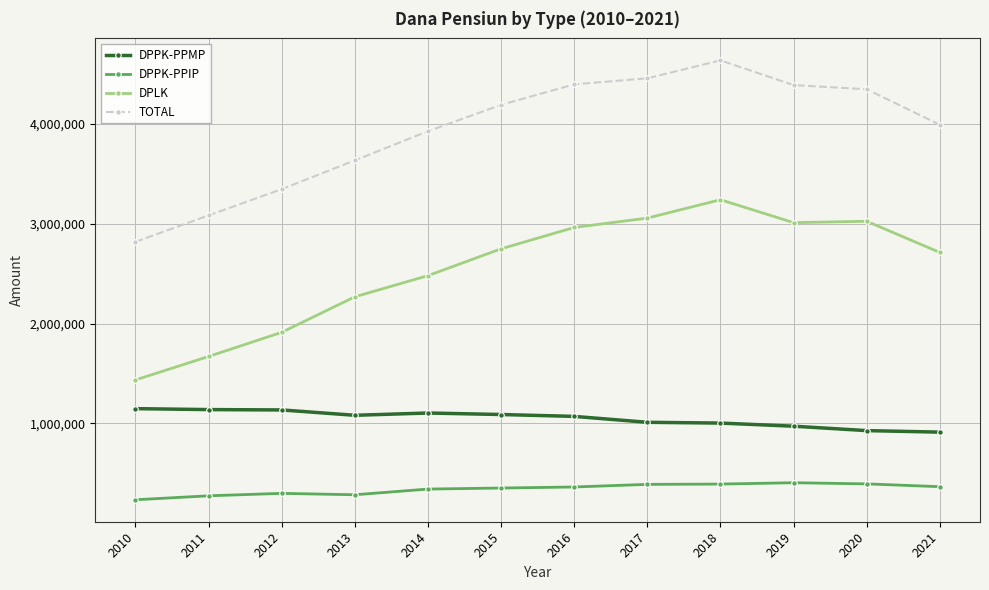

What is the difference between the maximum and minimum values in the DPPK-PPIP series?

170554